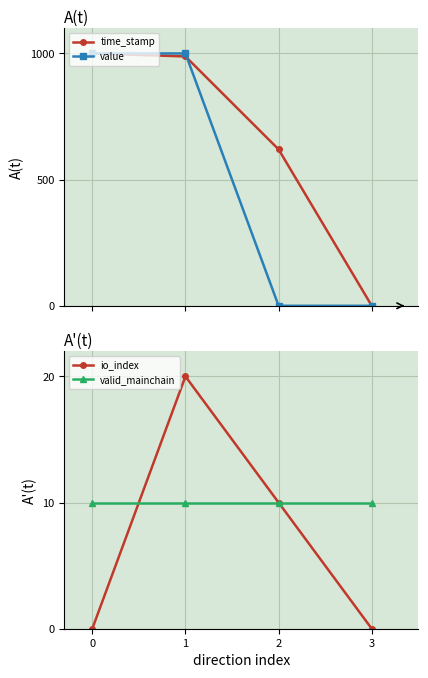

What is the greatest value displayed?

1000.0